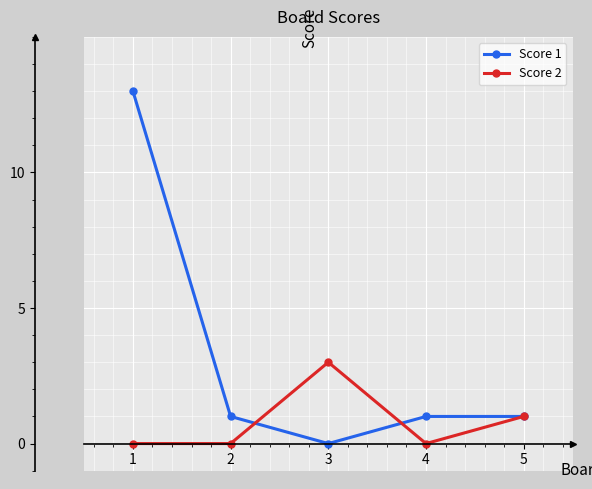

What is the difference between the maximum and second lowest values in the Score 1 series?

12